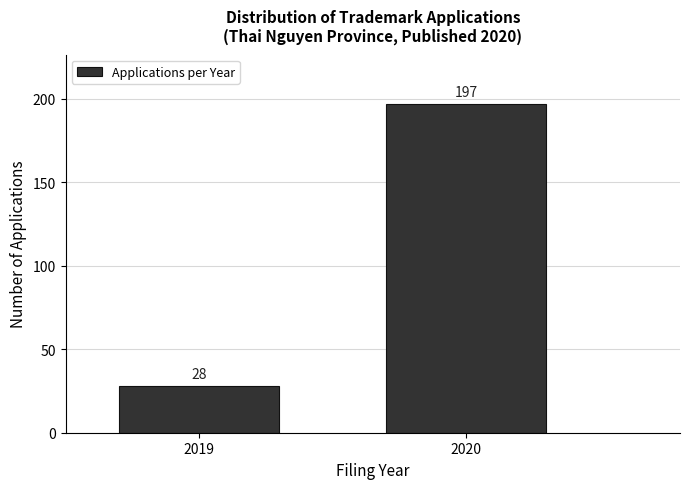

Reading right to left, transcribe all the data shown in this chart.

2020=197	2019=28